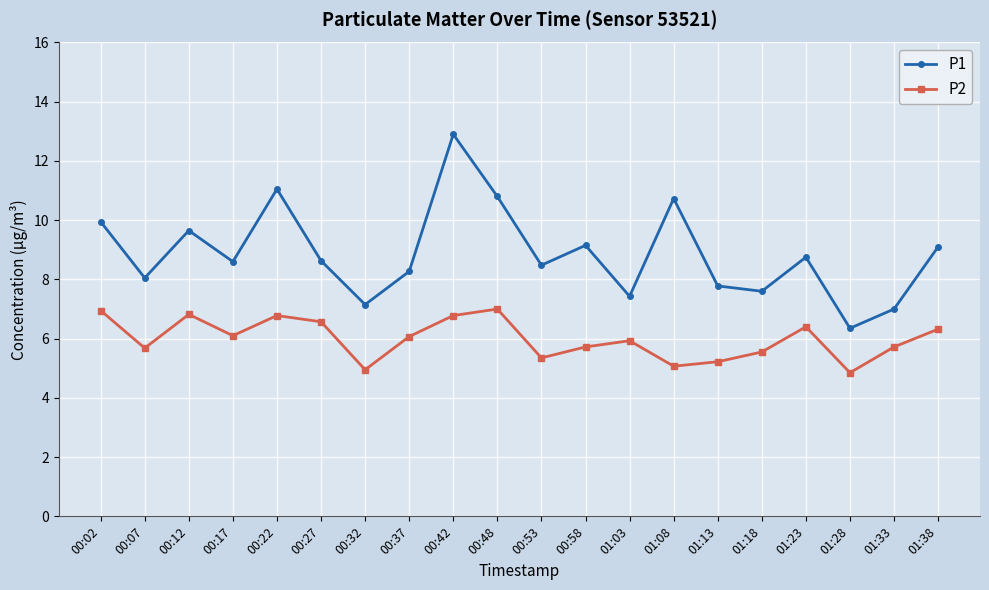

What is the label of the 19th point from the left?

01:33